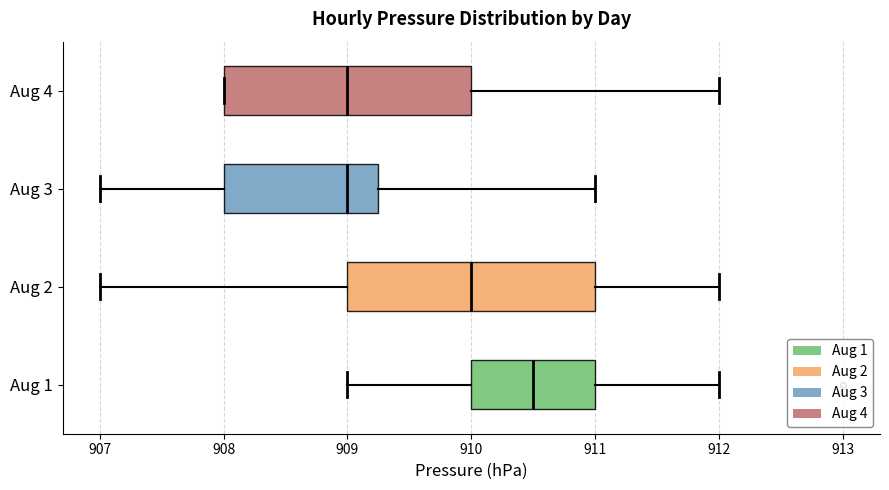

Where is the right edge of the box for Aug 3 on the x-axis? The values are not printed on the chart, so give them approximately, as read against the axis.

909.3